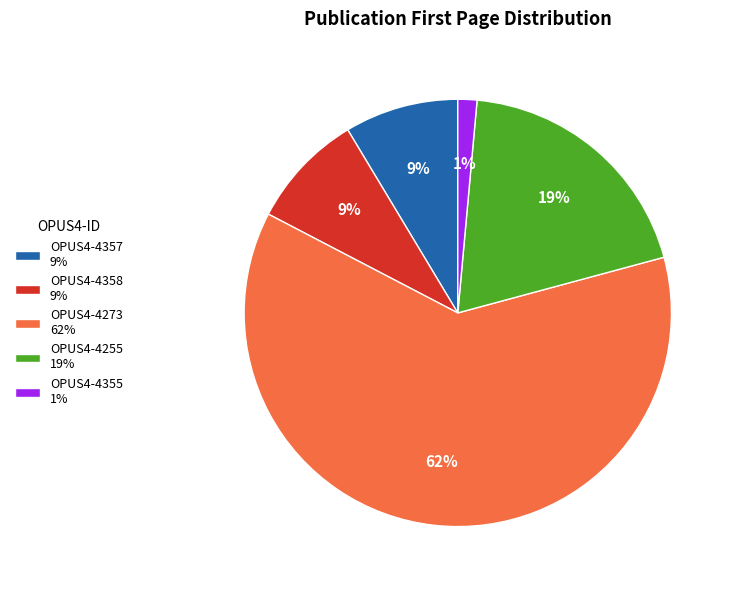

Is the sum of OPUS4-4255 19% and OPUS4-4357 9% greater than half?

No